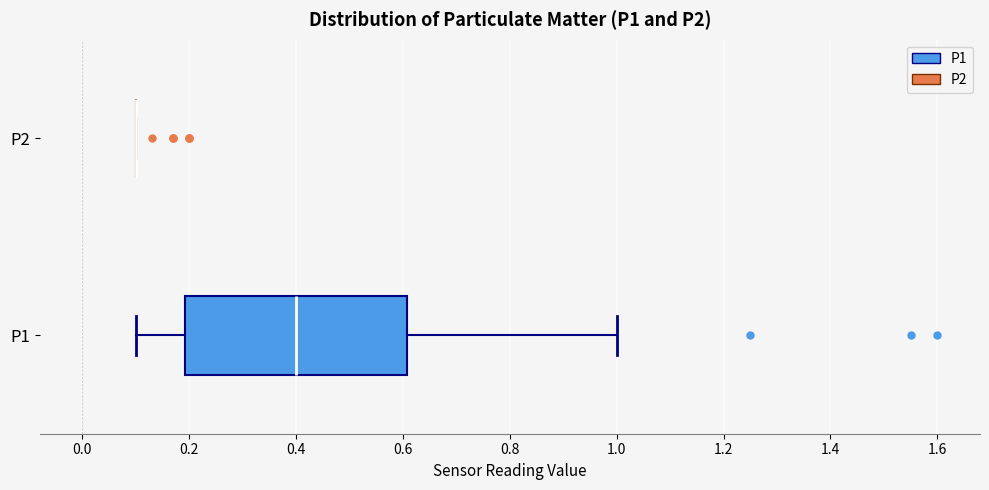

Reading bottom to top, transcribe this box plot: for each box, give where its median line is, the range the box spans, and where its two whiskers end, as read against the x-axis. The values are not printed on the chart, so give them approximately, as read against the axis.

P1: median 0.4, box 0.2 to 0.6, whiskers 0.1 to 1.0
P2: box collapsed to a line at 0.1, whiskers 0.1 to 0.1